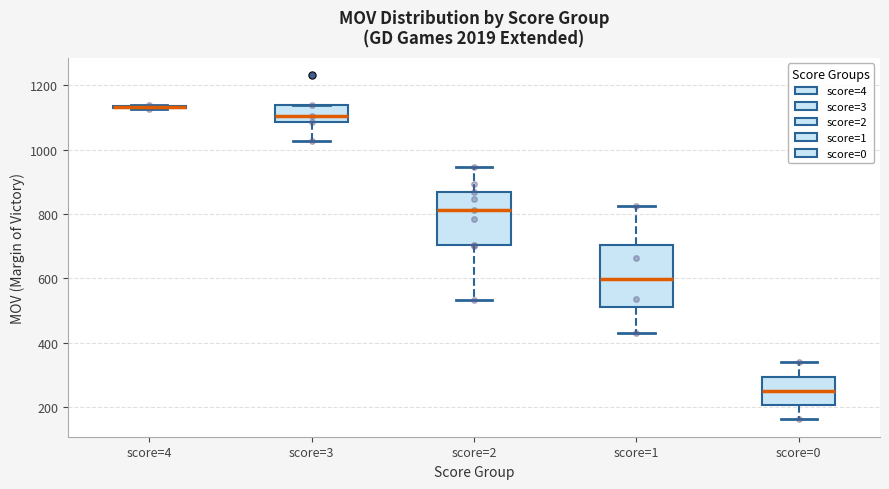

Reading left to right, read every box against the y-axis: the position of its median line, the range the box covers, and the ends of its whiskers. The values are not printed on the chart, so give them approximately, as read against the axis.

score=4: box collapsed to a line at 1140, whiskers 1120 to 1140
score=3: median 1100, box 1080 to 1140, whiskers 1020 to 1140
score=2: median 820, box 700 to 860, whiskers 540 to 940
score=1: median 600, box 520 to 700, whiskers 440 to 820
score=0: median 260, box 200 to 300, whiskers 160 to 340